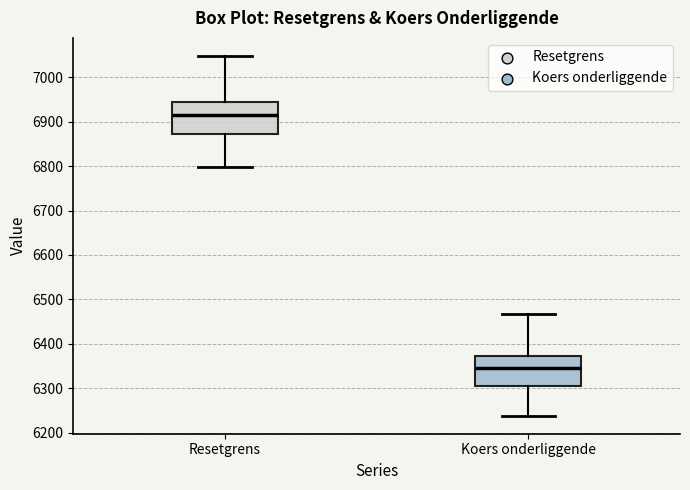

Where does the median line of the box for Koers onderliggende sit on the y-axis? The values are not printed on the chart, so give them approximately, as read against the axis.

6350